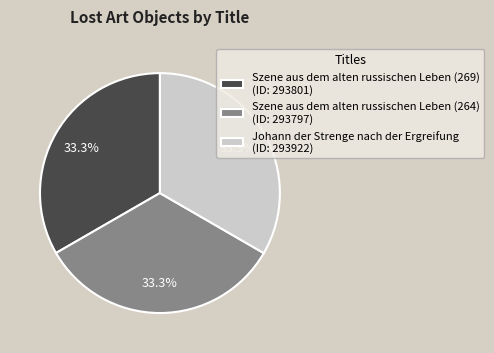

The Szene aus dem alten russischen Leben (264) slice represents 45% of the pie. True or false?

False